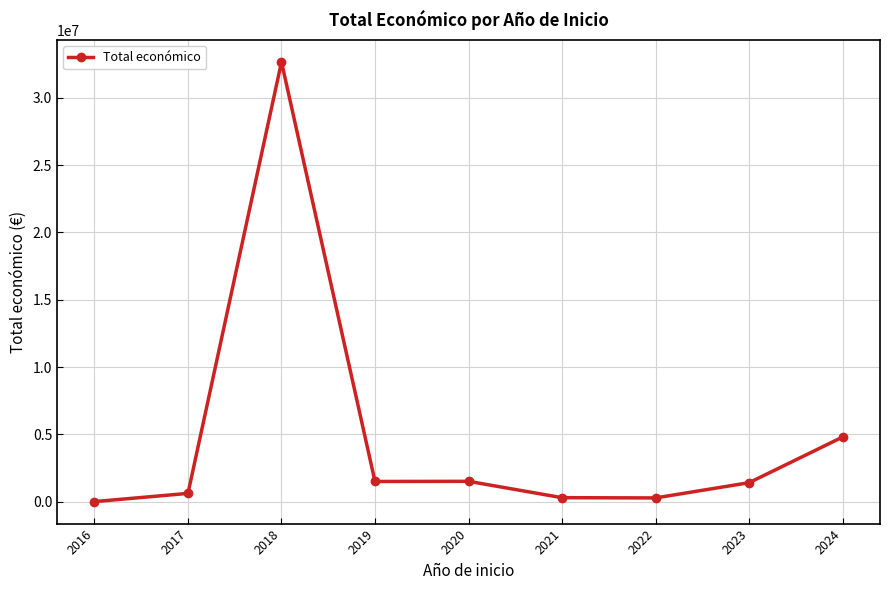

Read the value at 2024.

4802185